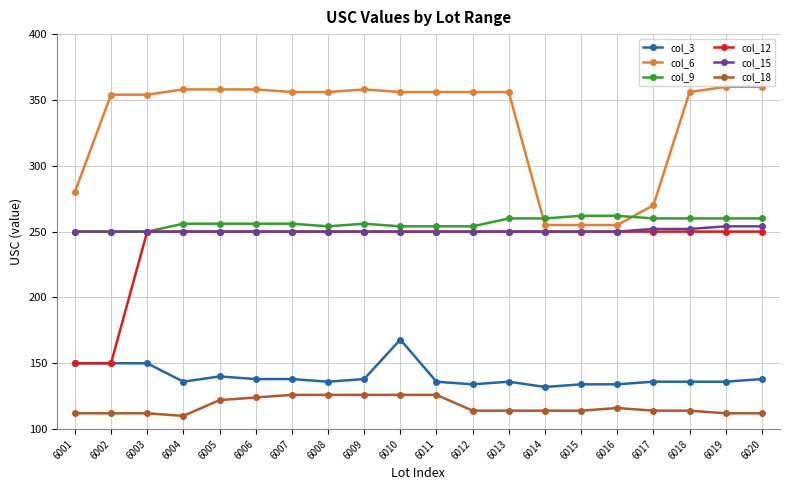

The col_18 series shows 33 at 6012. True or false?

False